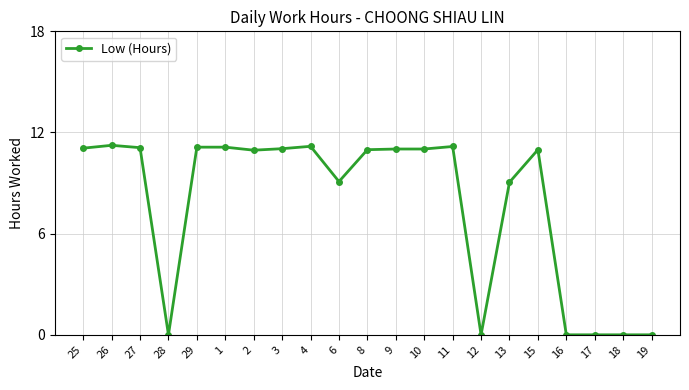

The chart shows a value of 6.3 at 2. True or false?

False